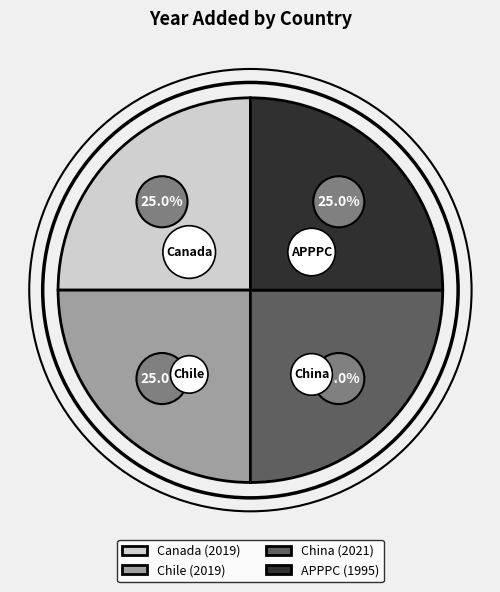

How much of the chart is everything except Chile (2019)?

74.9%